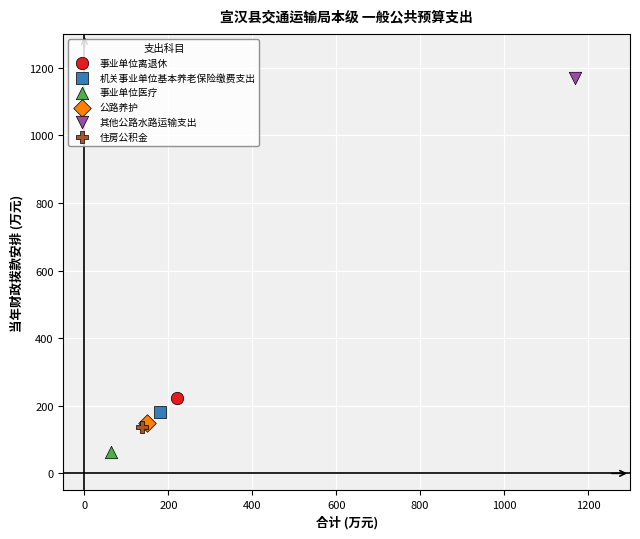

Which series reaches the minimum Y coordinate?

事业单位医疗